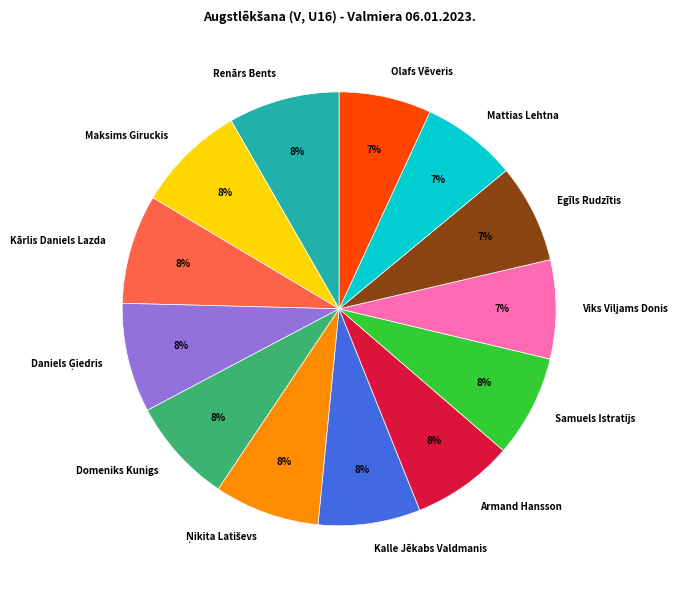

To the nearest percent, what is the difference between the largest and smallest slice percentages?

1%